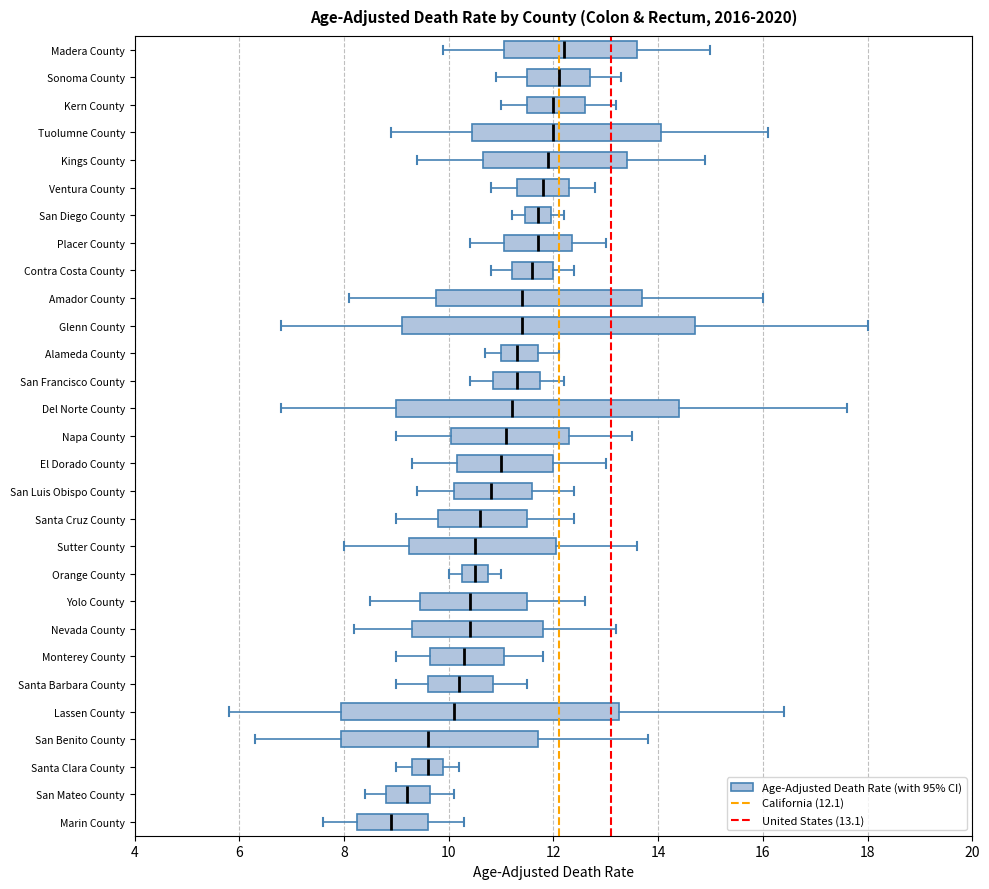

Which box's median line is the furthest to the left?

Marin County